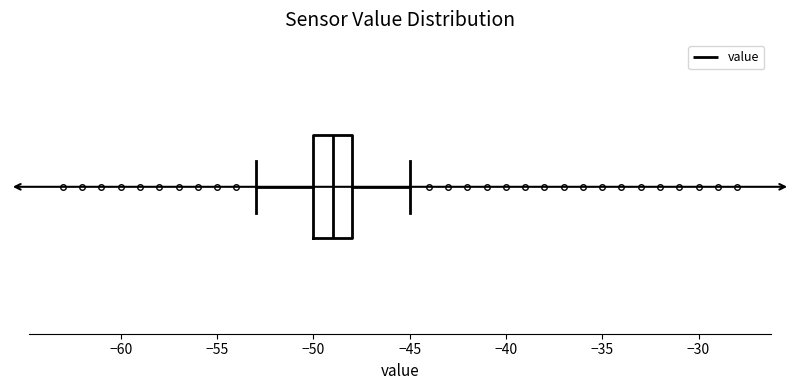

Transcribe this box plot: give where the median line is, the range the box spans, and where the two whiskers end, as read against the x-axis. The values are not printed on the chart, so give them approximately, as read against the axis.

median -49, box -50 to -48, whiskers -53 to -45